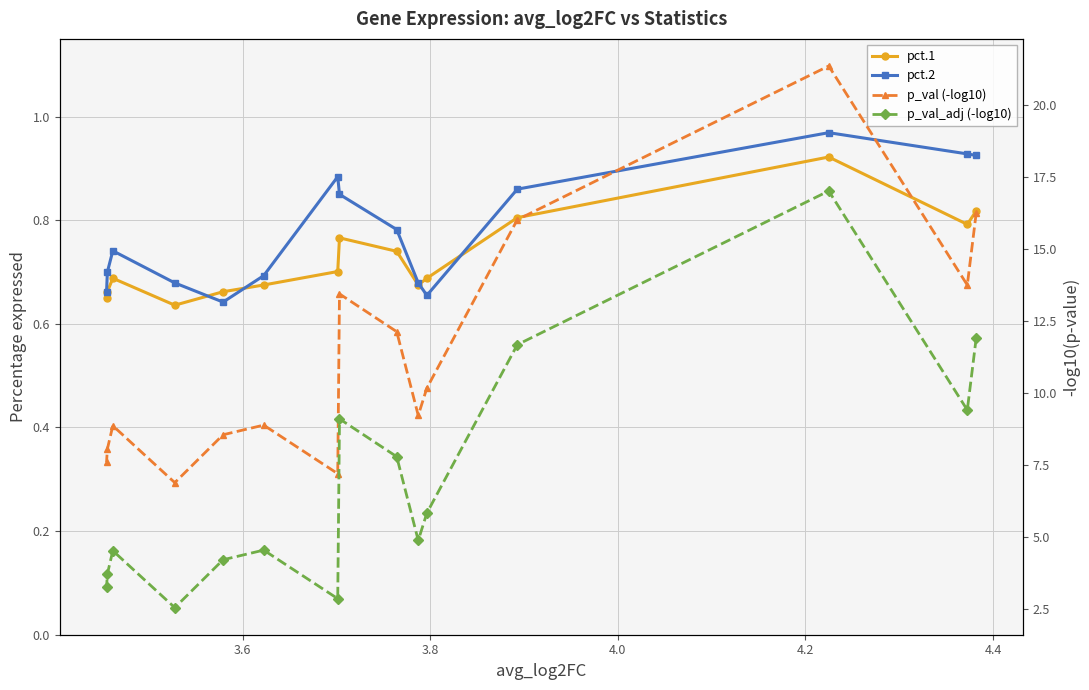

Reading left to right, extract all data points from this chart.

pct.1: 0.8	0.8	0.9	0.8	0.7	0.7	0.7	0.8	0.7	0.7	0.7	0.6	0.7	0.7	0.6
pct.2: 0.9	0.9	1.0	0.9	0.7	0.7	0.8	0.8	0.9	0.7	0.6	0.7	0.7	0.7	0.7
p_val (-log10): 16.2	13.7	21.3	16.0	10.2	9.2	12.1	13.4	7.2	8.9	8.5	6.9	8.9	8.1	7.6
p_val_adj (-log10): 11.9	9.4	17.0	11.7	5.8	4.9	7.8	9.1	2.9	4.5	4.2	2.6	4.5	3.7	3.3